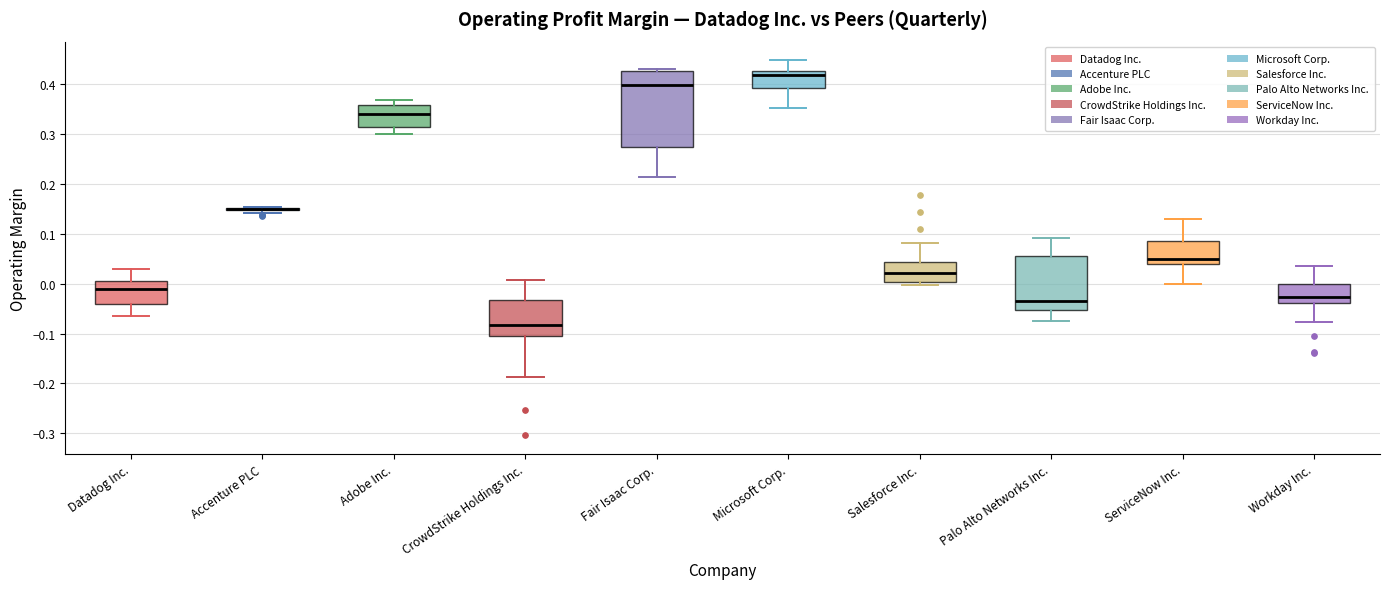

Reading left to right, read every box against the y-axis: the position of its median line, the range the box covers, and the ends of its whiskers. The values are not printed on the chart, so give them approximately, as read against the axis.

Datadog Inc.: median -0.01, box -0.04 to 0.01, whiskers -0.06 to 0.03
Accenture PLC: box collapsed to a line at 0.15, whiskers 0.14 to 0.15
Adobe Inc.: median 0.34, box 0.31 to 0.36, whiskers 0.30 to 0.37
CrowdStrike Holdings Inc.: median -0.08, box -0.10 to -0.03, whiskers -0.19 to 0.01
Fair Isaac Corp.: median 0.40, box 0.27 to 0.42, whiskers 0.21 to 0.43
Microsoft Corp.: median 0.42, box 0.39 to 0.43, whiskers 0.35 to 0.45
Salesforce Inc.: median 0.02, box 0.00 to 0.04, whiskers 0.00 (just below the box's lower edge) to 0.08
Palo Alto Networks Inc.: median -0.03, box -0.05 to 0.06, whiskers -0.08 to 0.09
ServiceNow Inc.: median 0.05, box 0.04 to 0.08, whiskers 0.00 to 0.13
Workday Inc.: median -0.03, box -0.04 to 0.00, whiskers -0.08 to 0.04